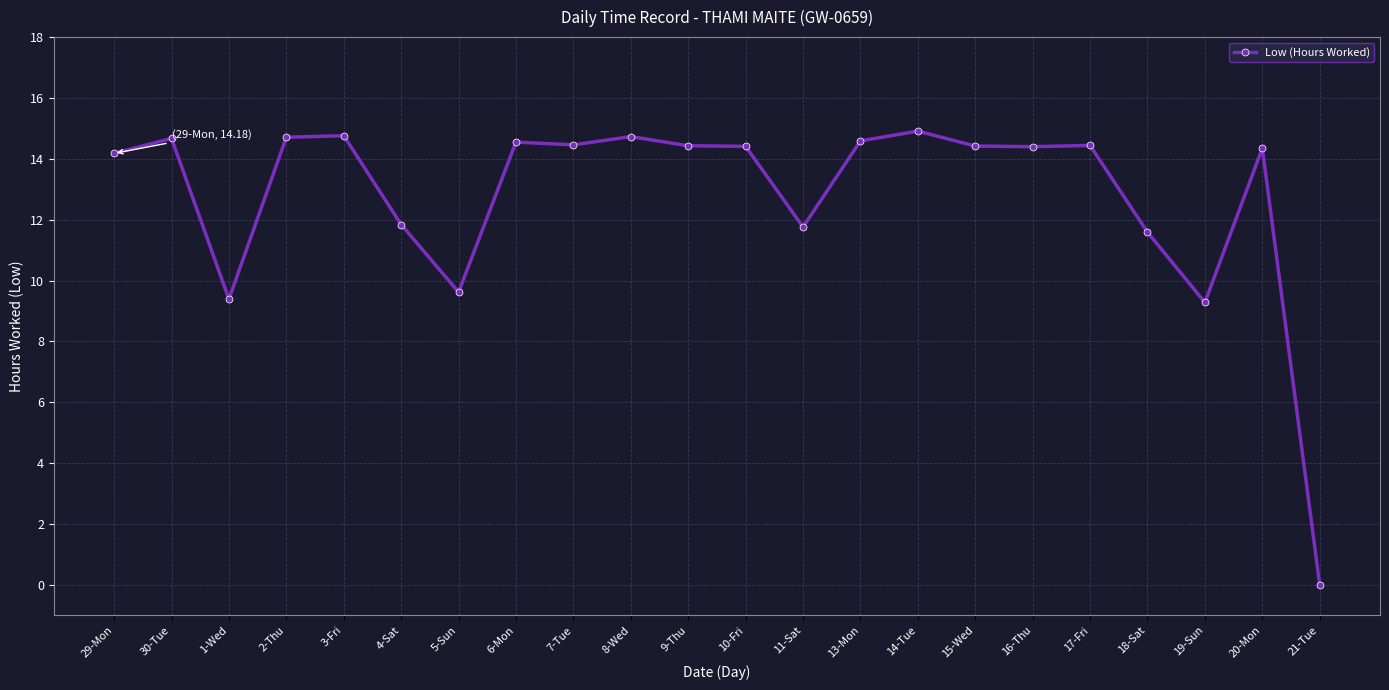

What is the value of the 20th point from the left?

9.3